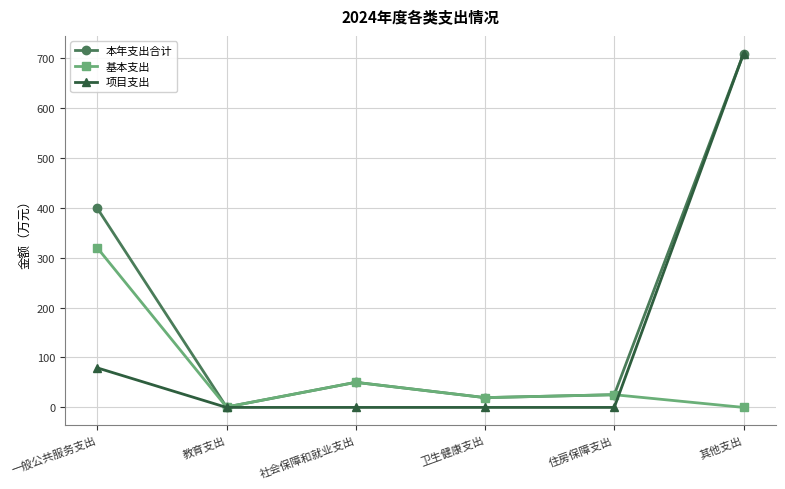

Which series has the widest spread of values?

项目支出